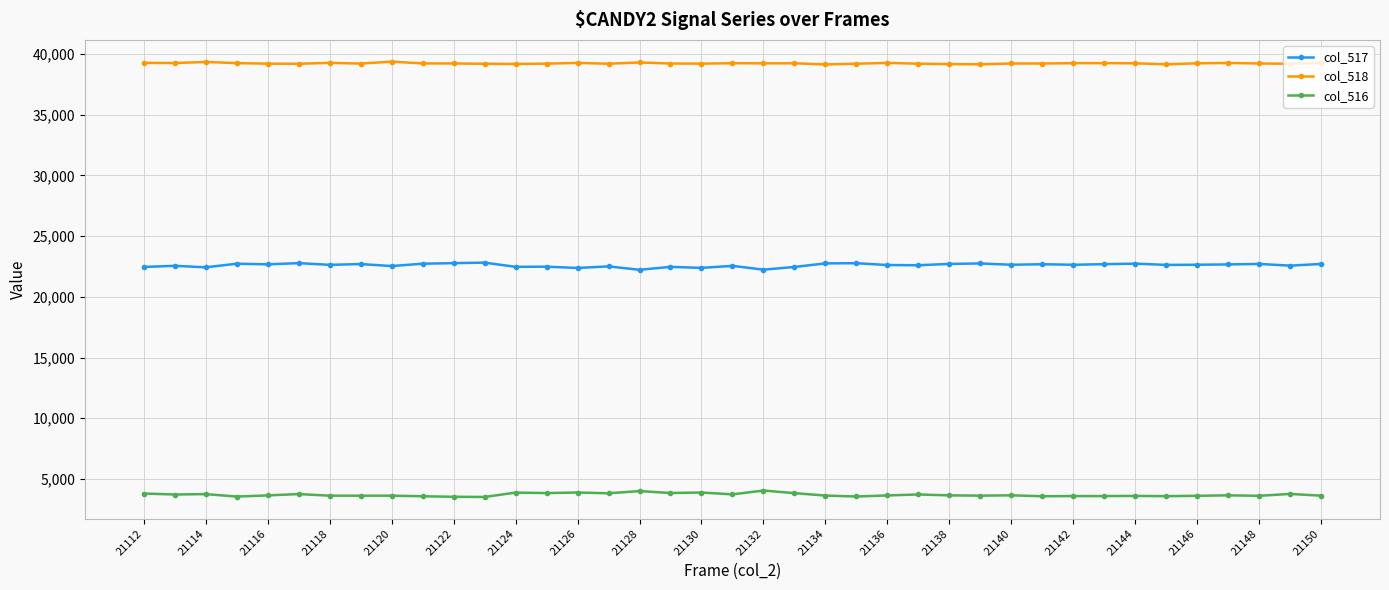

What is the value of the col_517 point at the 25th from the left?

22622